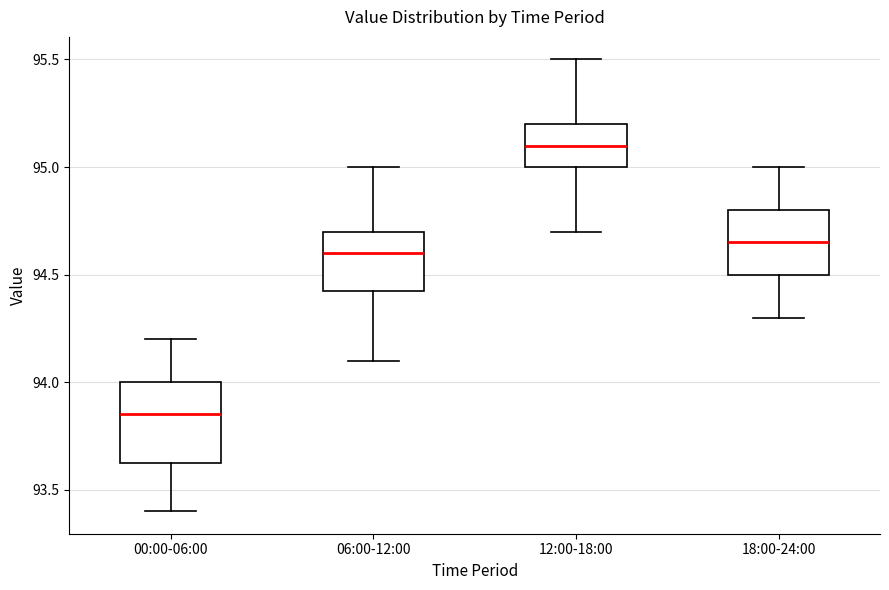

Reading left to right, read every box against the y-axis: the position of its median line, the range the box covers, and the ends of its whiskers. The values are not printed on the chart, so give them approximately, as read against the axis.

00:00-06:00: median 93.85, box 93.65 to 94.00, whiskers 93.40 to 94.20
06:00-12:00: median 94.60, box 94.45 to 94.70, whiskers 94.10 to 95.00
12:00-18:00: median 95.10, box 95.00 to 95.20, whiskers 94.70 to 95.50
18:00-24:00: median 94.65, box 94.50 to 94.80, whiskers 94.30 to 95.00